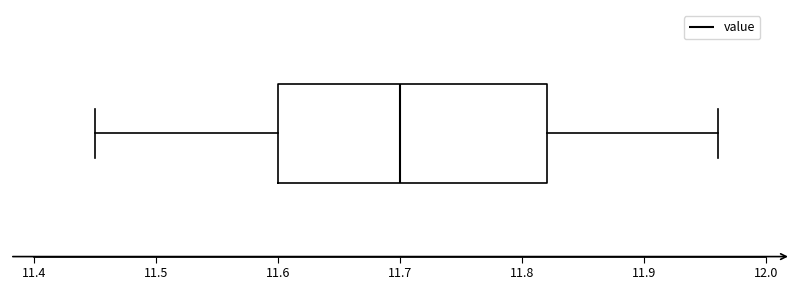

Where does the right whisker of the box end on the x-axis? The values are not printed on the chart, so give them approximately, as read against the axis.

11.96